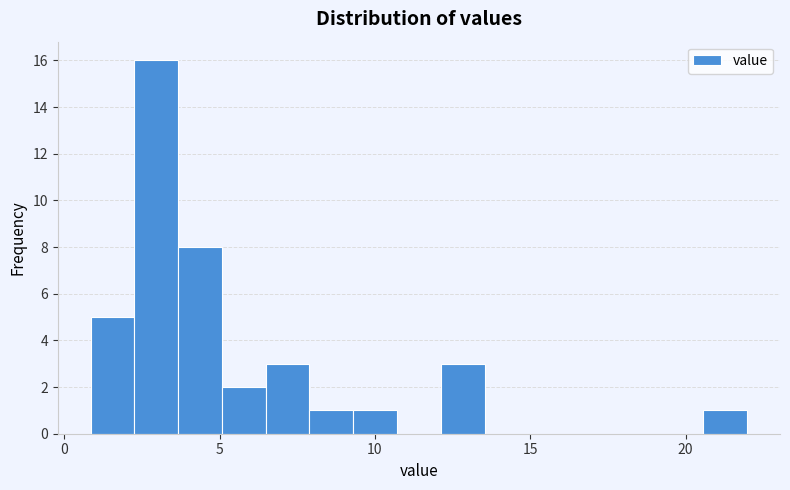

Read against the x-axis, roughly where is the centre of the tallest bar?

3.0